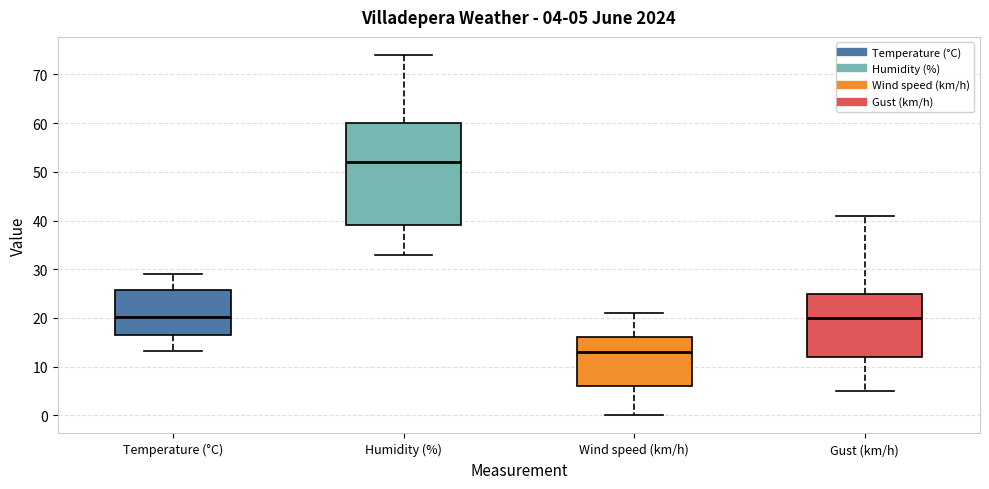

Which box has the highest median line?

Humidity (%)